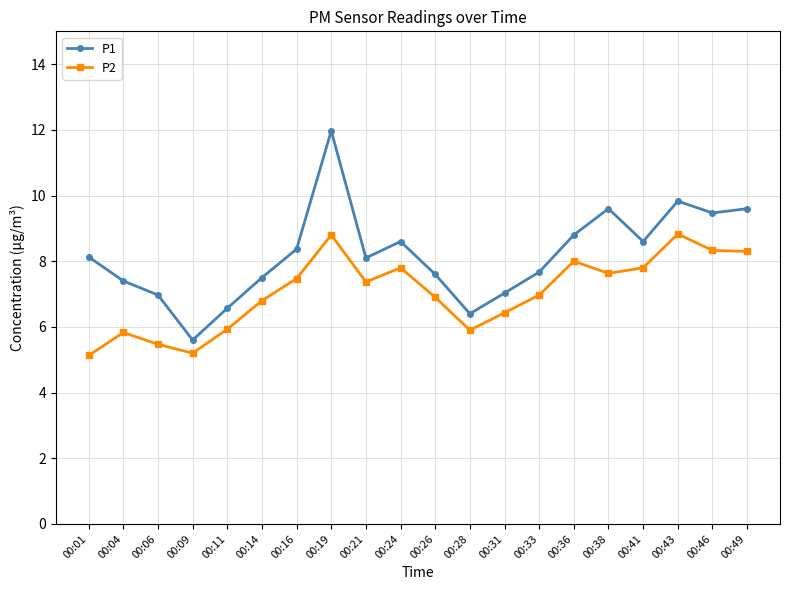

True or false: P1 and P2 cross at least once.

False